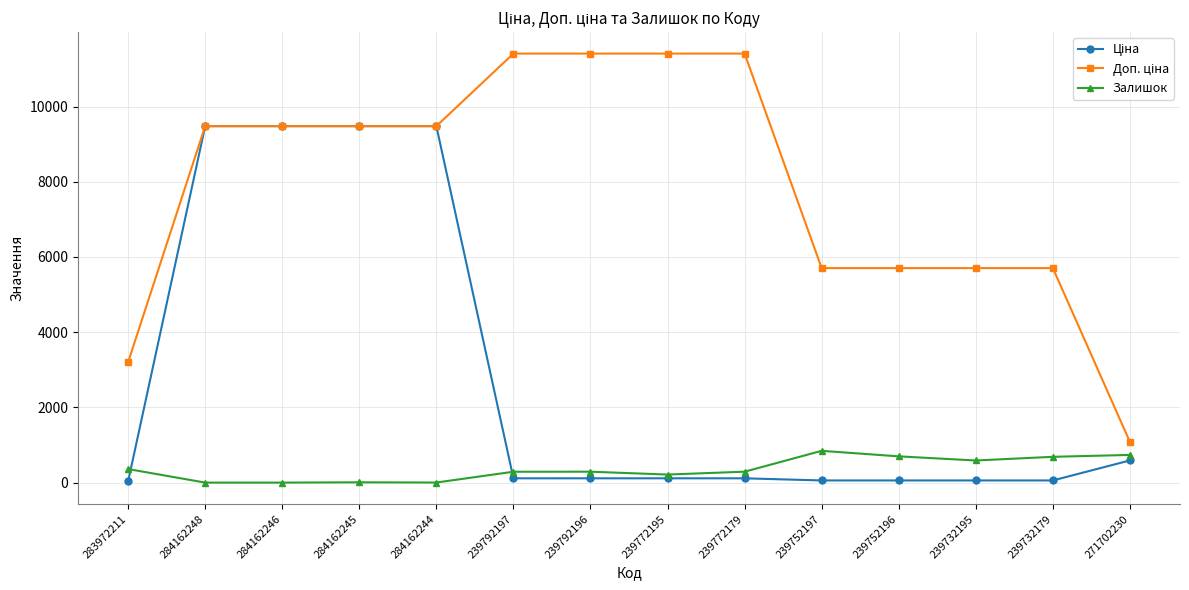

What is the spread (max minus min) of values at 239792197?

11295.9